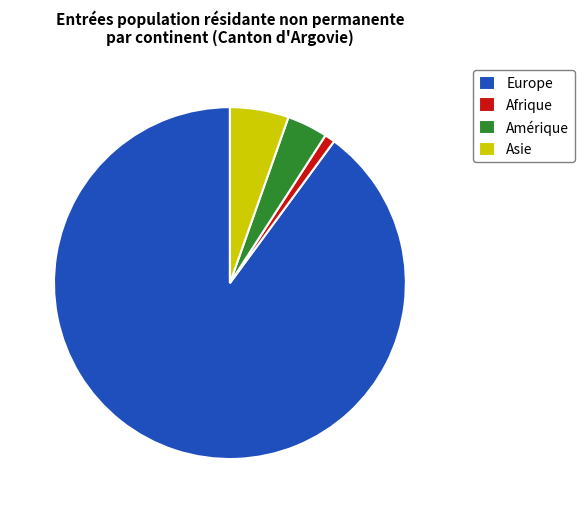

True or false: Amérique accounts for 12% of the total.

False